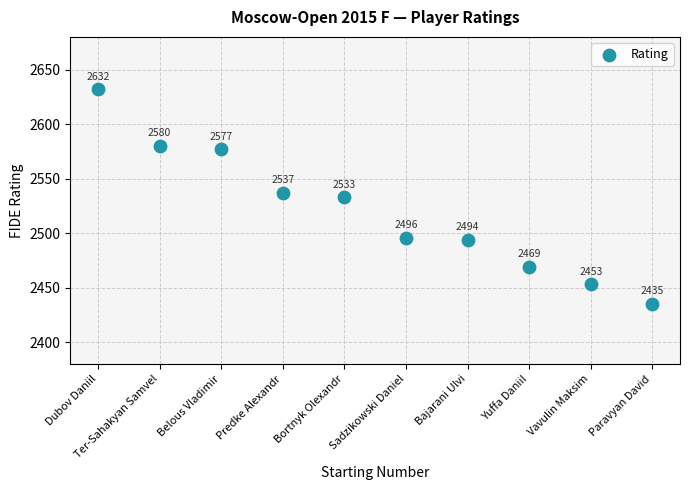

What is the average Y value?

2521